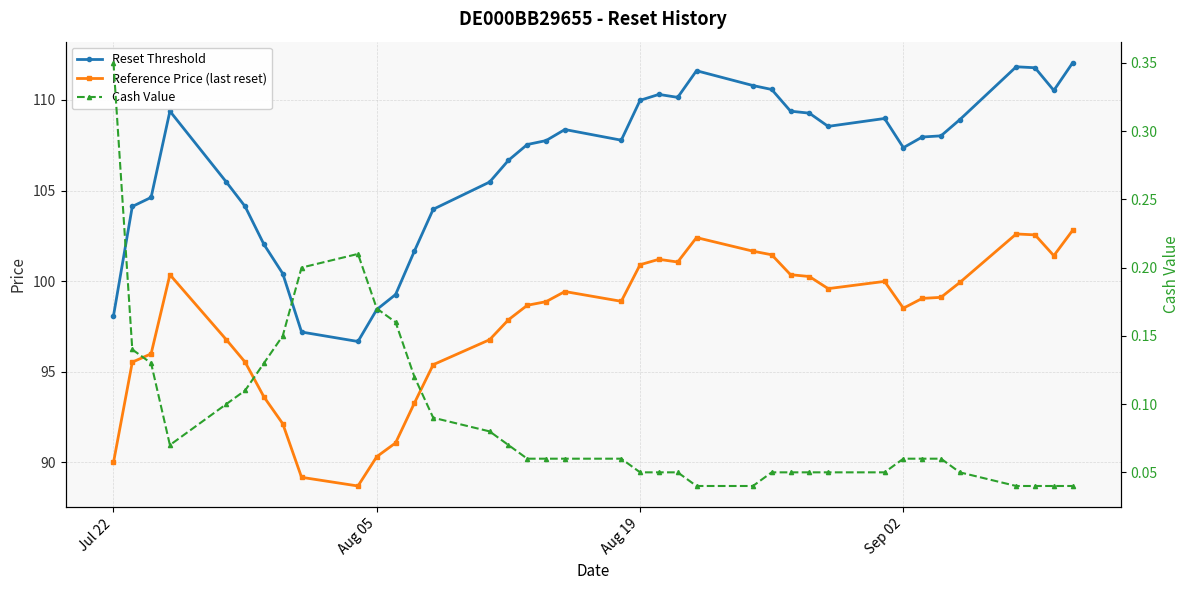

What is the maximum value shown in the chart?

112.1